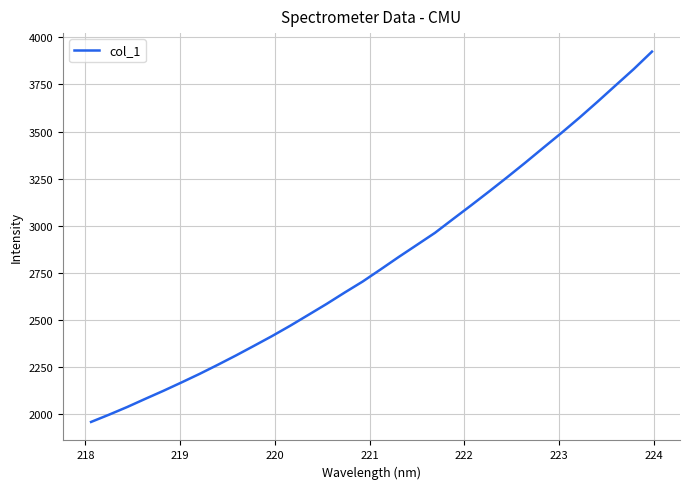

What is the smallest value displayed?

1960.4